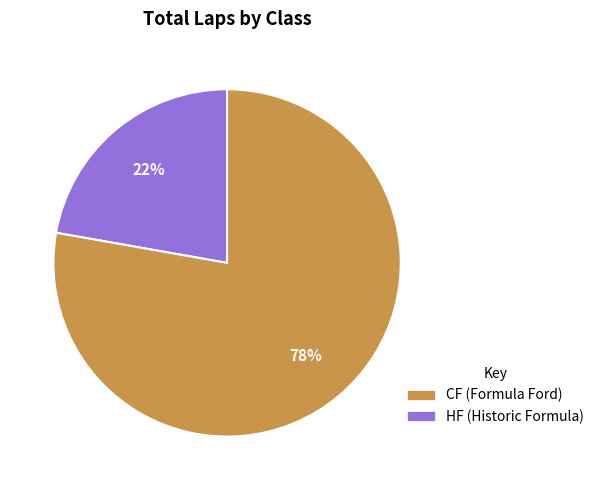

What is the ratio of the value at HF (Historic Formula) to the value at CF (Formula Ford)?

3.5